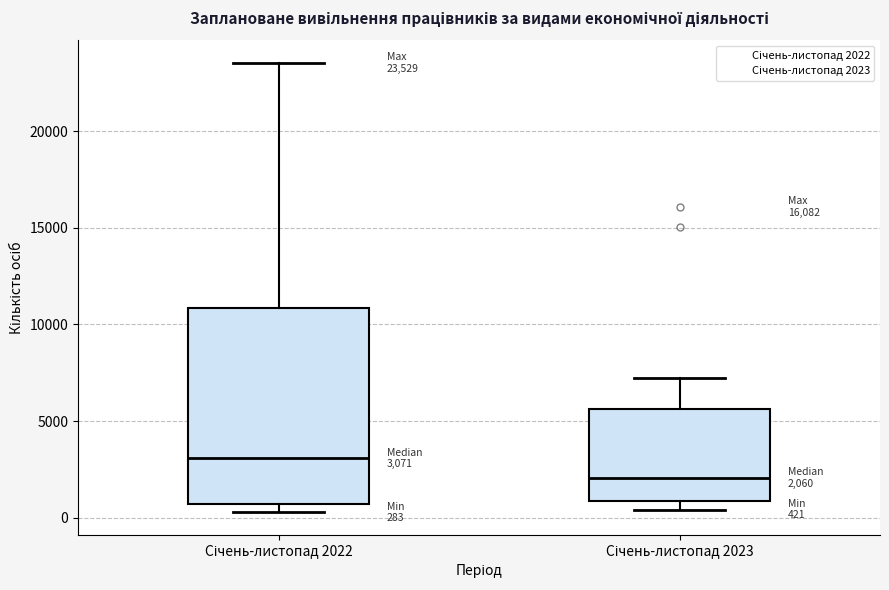

Comparing the boxes themselves (not the whiskers), which one is the tallest?

Січень-листопад 2022